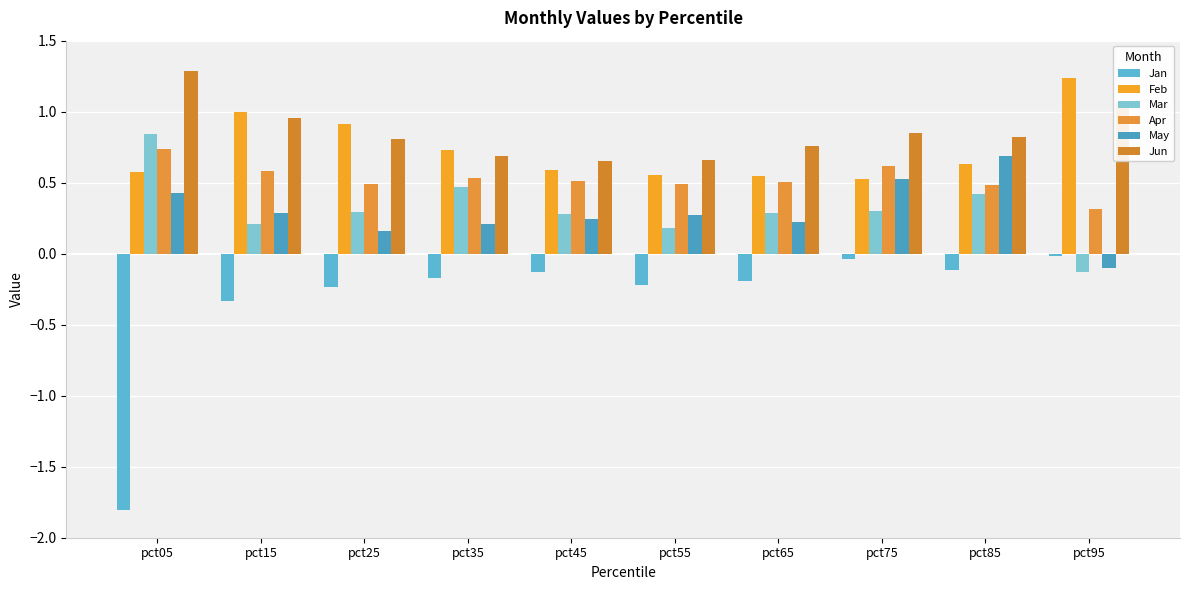

Does the chart contain any negative values?

Yes